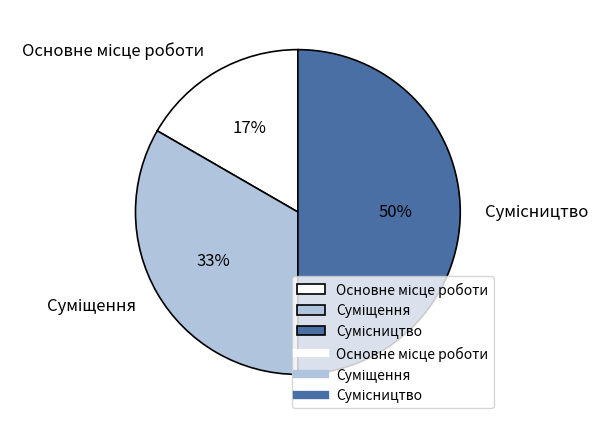

To the nearest percent, what is the average slice percentage?

33%